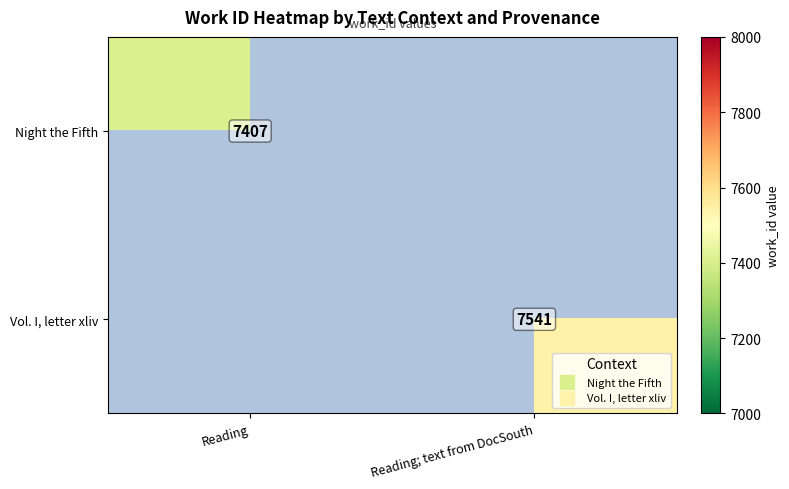

Rank the categories by Night the Fifth value from lowest to highest.

Reading; text from DocSouth, Reading